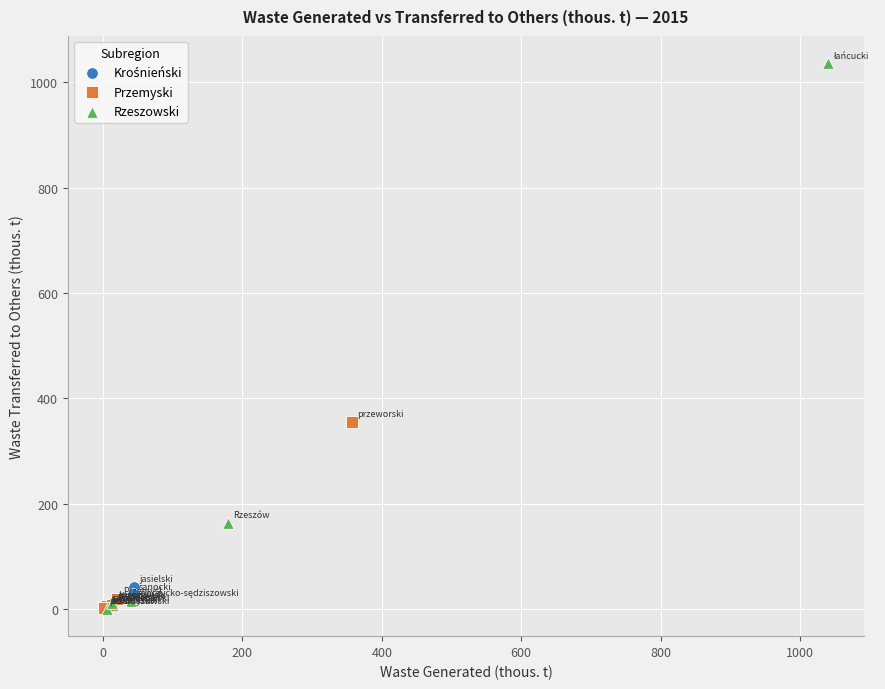

Which series reaches the maximum Y coordinate?

Rzeszowski